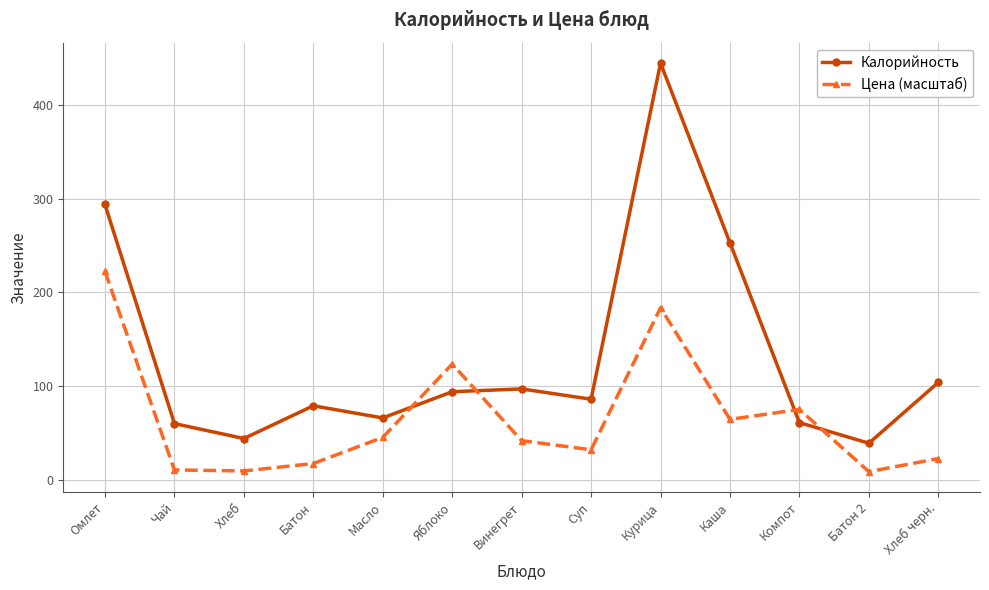

Where do Калорийность and Цена (масштаб) first cross each other?

Масло and Яблоко